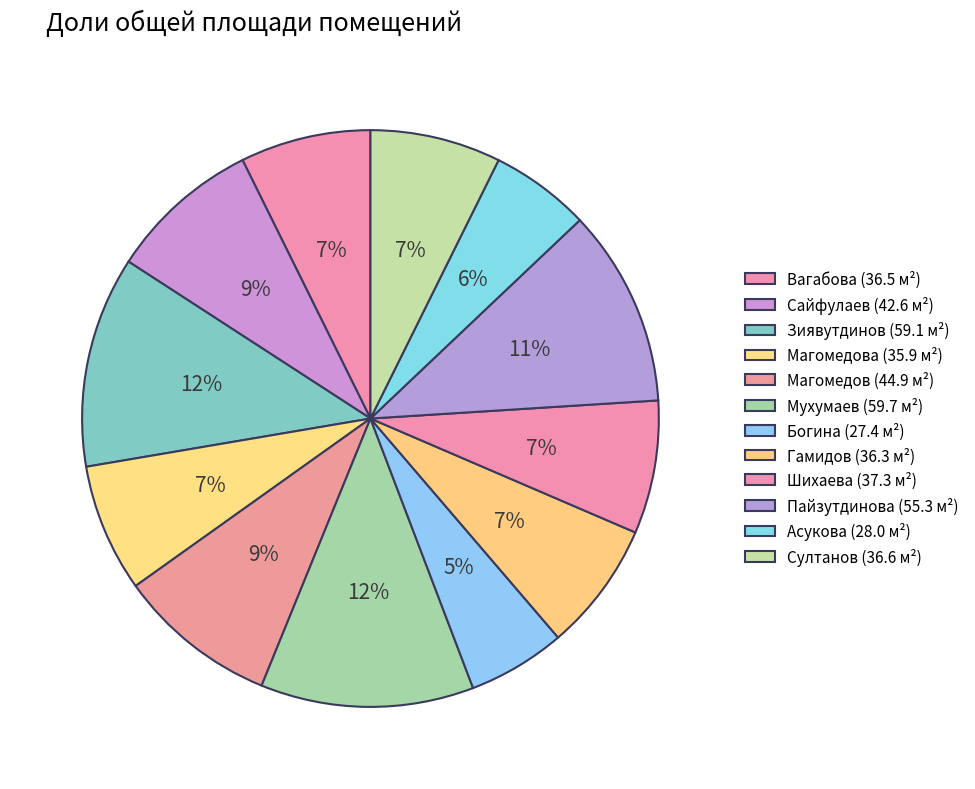

How many slices are in this pie chart?

12